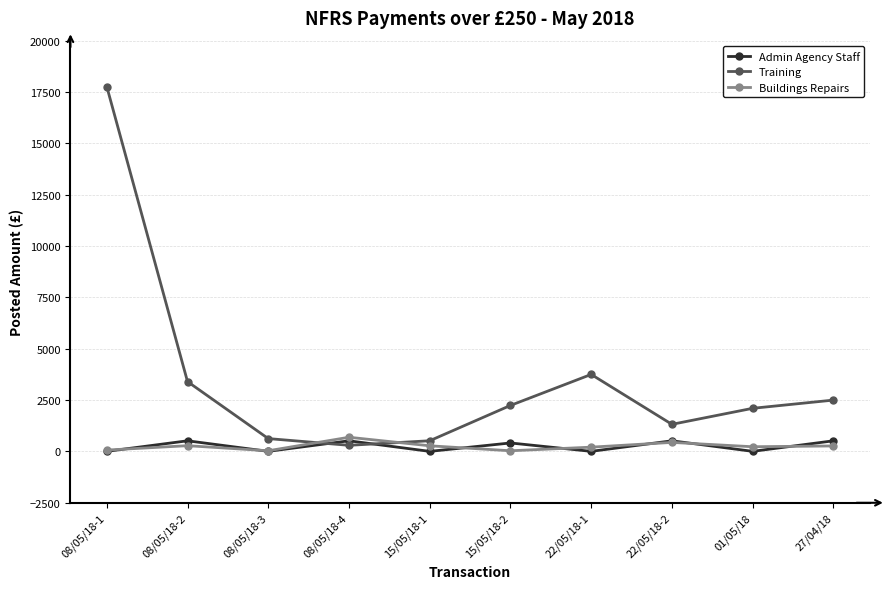

True or false: Admin Agency Staff and Training cross at least once.

True